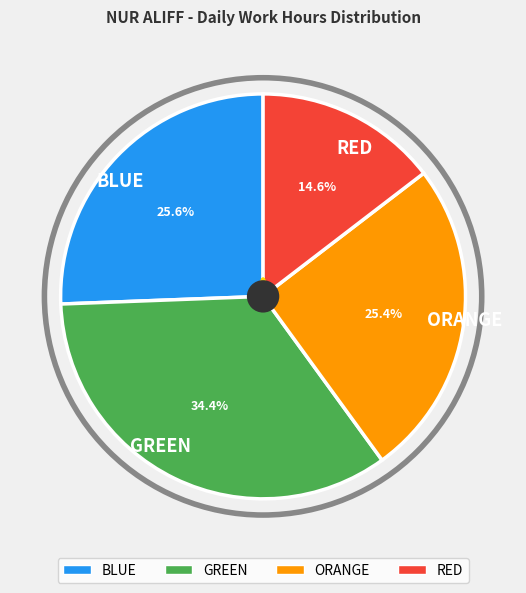

Which slice is the largest?

GREEN